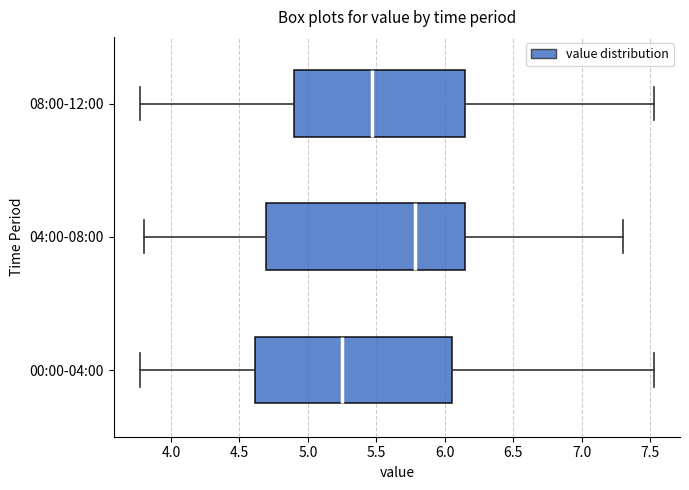

Where is the right edge of the box for 00:00-04:00 on the x-axis? The values are not printed on the chart, so give them approximately, as read against the axis.

6.05